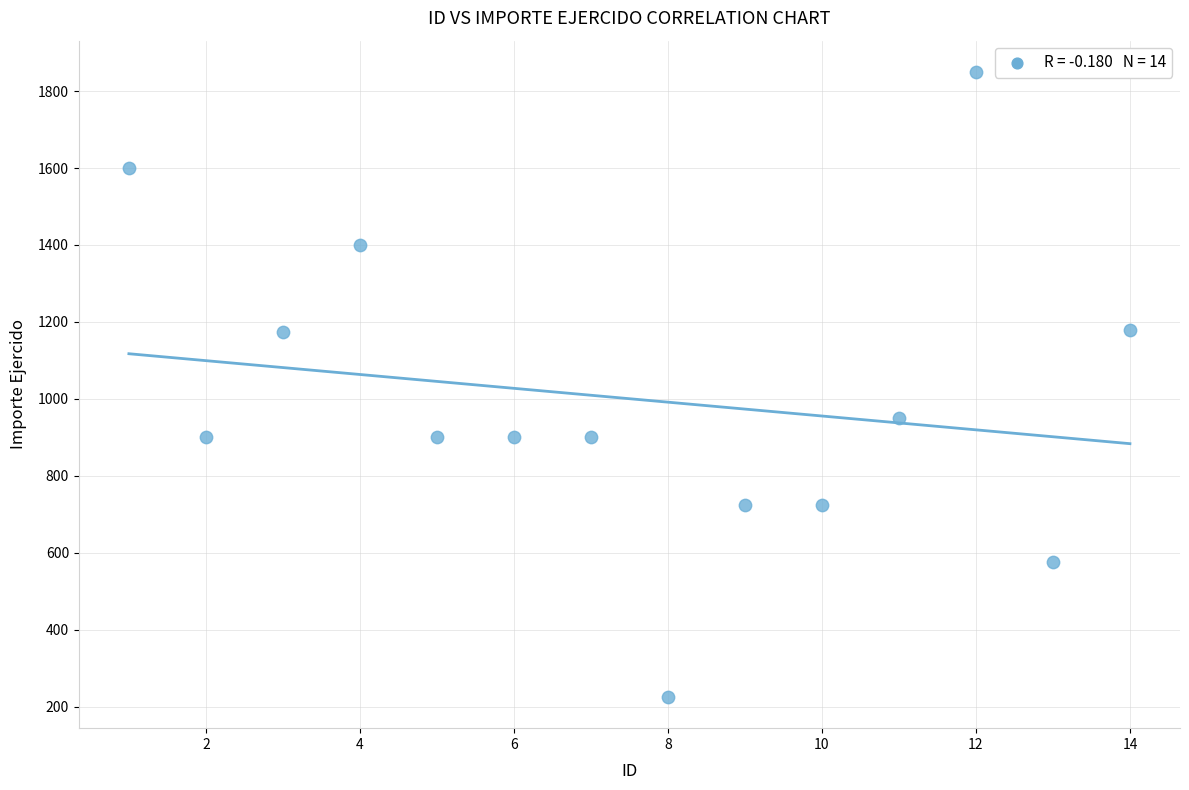

What Y value in the scatter plot is closest to 1037?

950